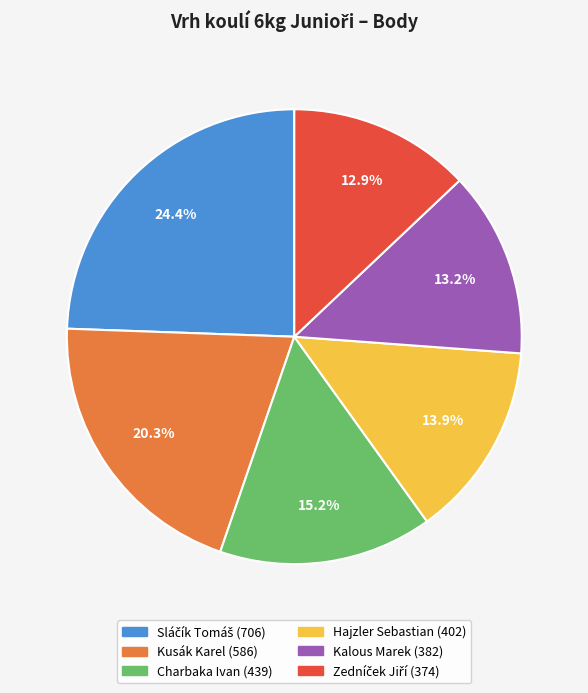

Is Kusák Karel the majority of the pie?

No